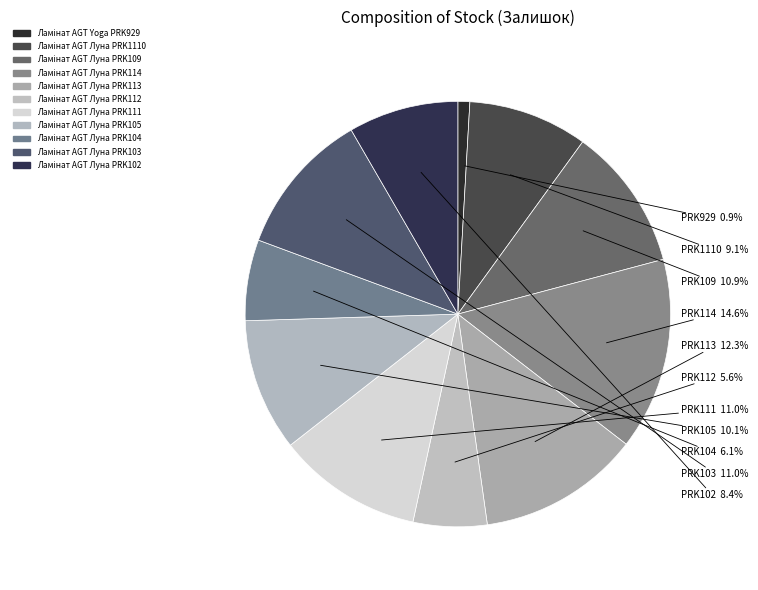

How many slices are in this pie chart?

11